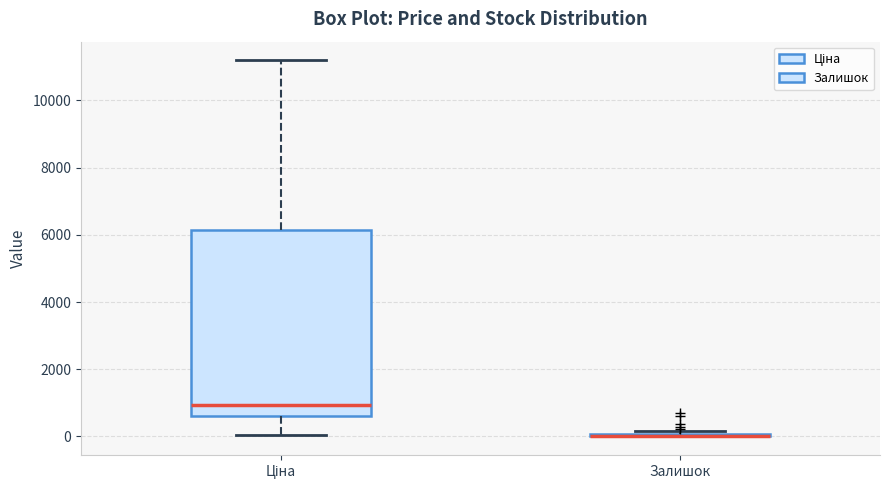

Reading left to right, transcribe this box plot: for each box, give where its median line is, the range the box spans, and where its two whiskers end, as read against the y-axis. The values are not printed on the chart, so give them approximately, as read against the axis.

Ціна: median 1000, box 600 to 6200, whiskers 0 to 11200
Залишок: box collapsed to a line at 0, whiskers 0 to 200